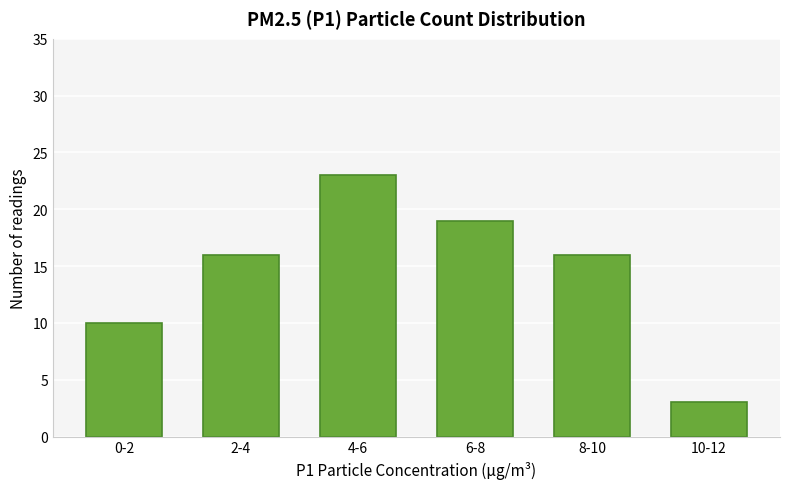

Reading left to right, extract all data points from this chart.

10	16	23	19	16	3